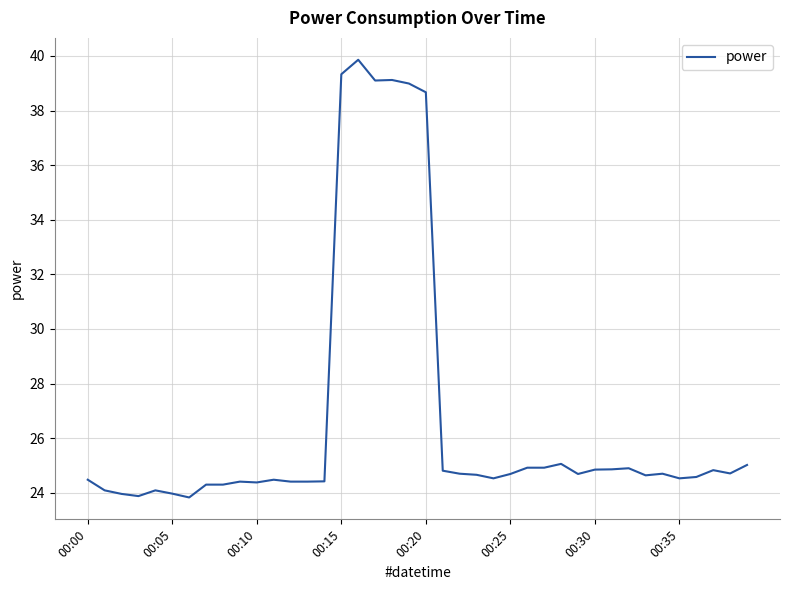

Count the number of categories in the chart.

40